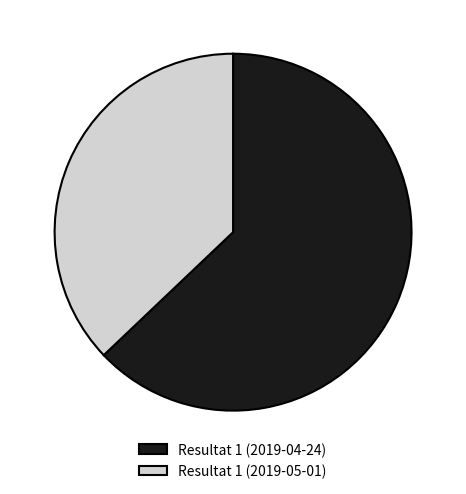

Approximately how many times larger is the value at Resultat 1 (2019-04-24) compared to Resultat 1 (2019-05-01)?

1.7